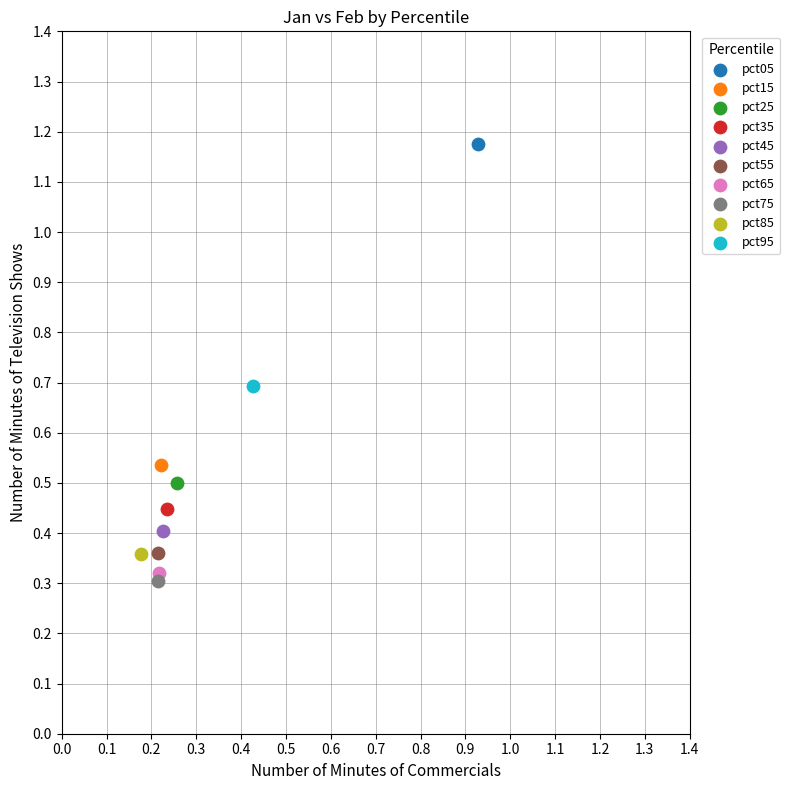

What are all the series names shown in the legend?

pct05, pct15, pct25, pct35, pct45, pct55, pct65, pct75, pct85, pct95